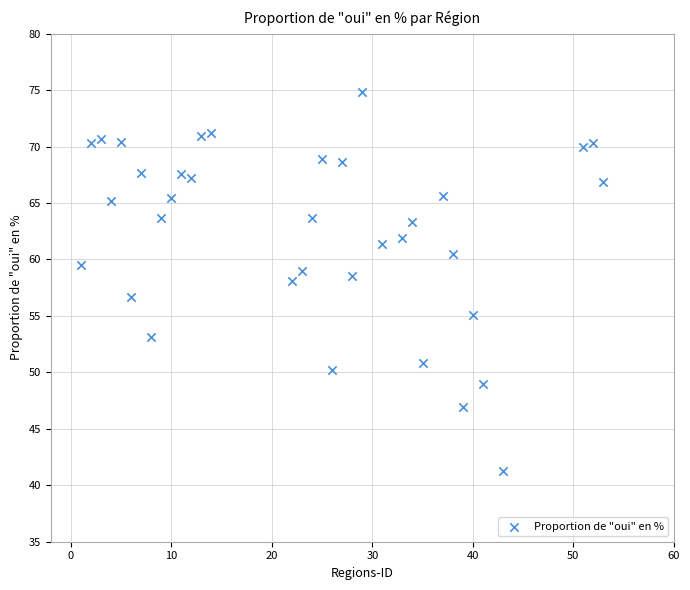

What is the range of Y values (max minus min)?

33.6